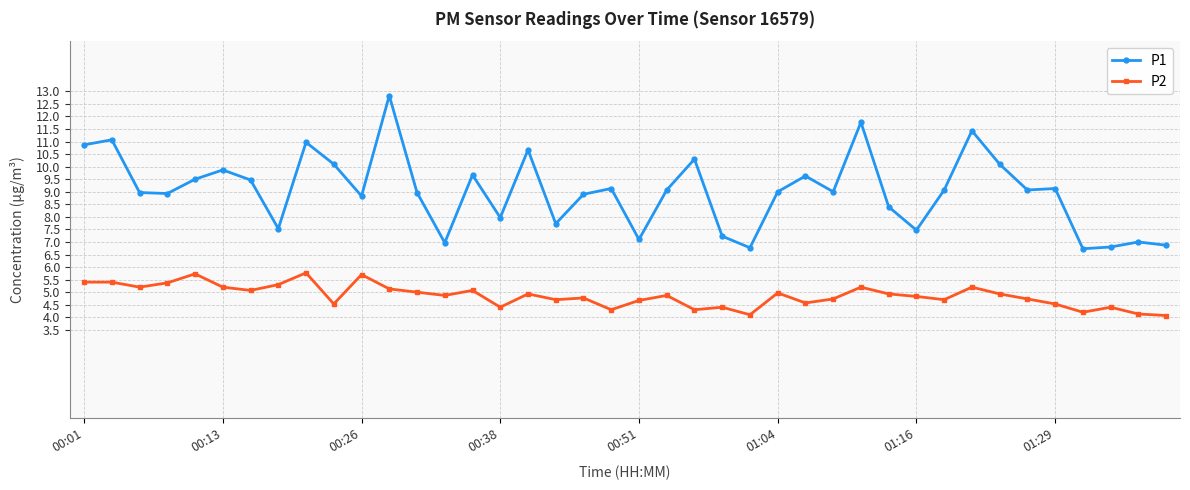

What is the average value of the P2 series?

4.9